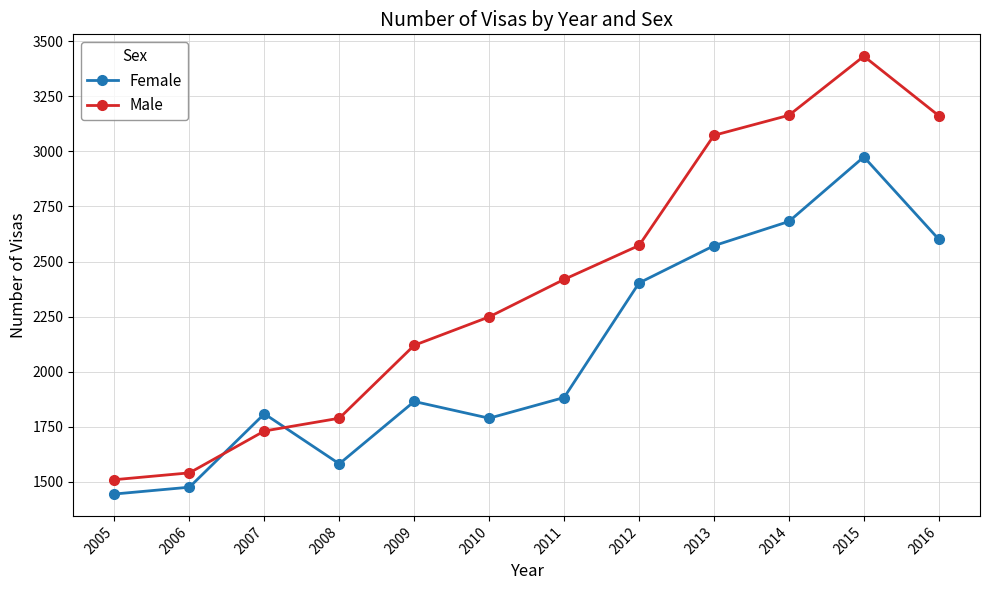

How many lines are shown in the chart?

2